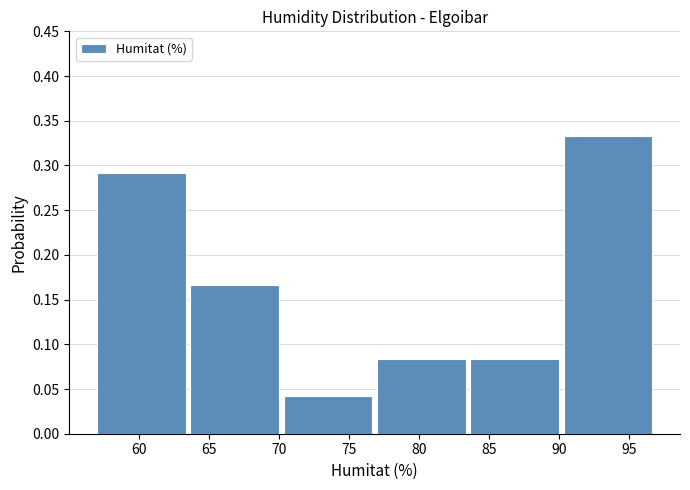

Reading left to right, transcribe this chart: for each bar, give the range it covers on the x-axis and its height. Neither the bar edges nor the heights are printed on the chart, so give them approximately, as read against the axes.

57.0 to 63.5: 0.290
63.5 to 70.5: 0.165
70.5 to 77.0: 0.040
77.0 to 83.5: 0.085
83.5 to 90.5: 0.085
90.5 to 97.0: 0.335